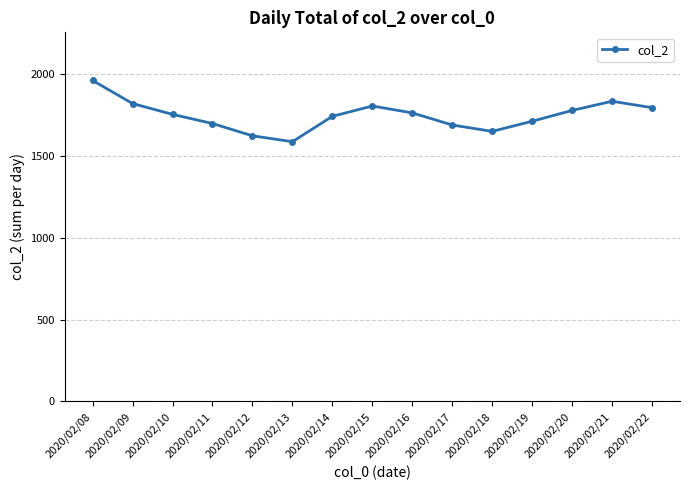

Approximately how many times larger is the value at 2020/02/13 compared to 2020/02/21?

0.9